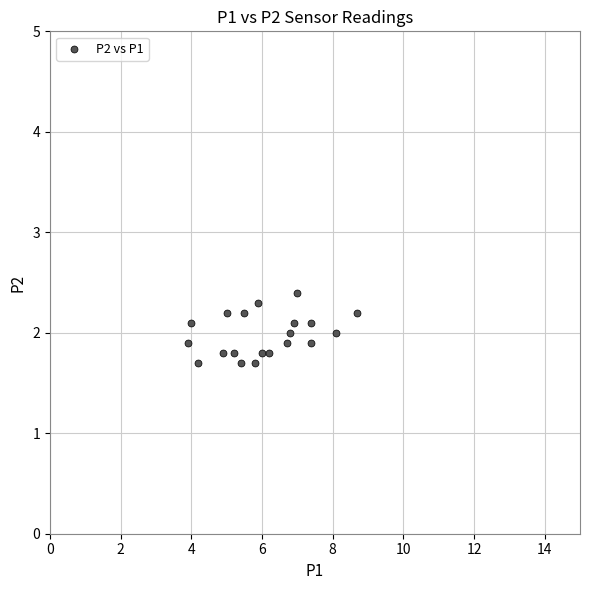

What is the range of X values (max minus min)?

4.8